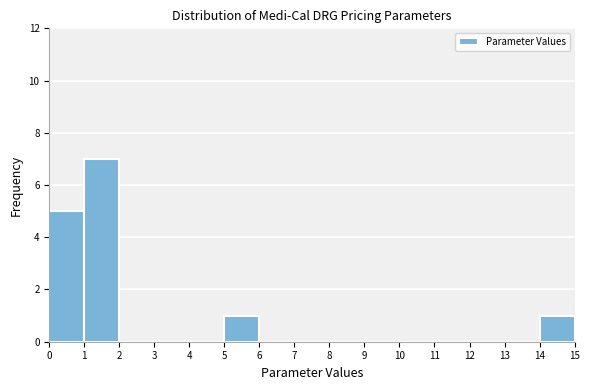

Reading left to right, list every bar in this chart as the range it spans on the x-axis followed by its height. The values are not printed on the chart, so give them approximately, as read against the axis.

0 to 1: 5
1 to 2: 7
2 to 3: 0
3 to 4: 0
4 to 5: 0
5 to 6: 1
6 to 7: 0
7 to 8: 0
8 to 9: 0
9 to 10: 0
10 to 11: 0
11 to 12: 0
12 to 13: 0
13 to 14: 0
14 to 15: 1